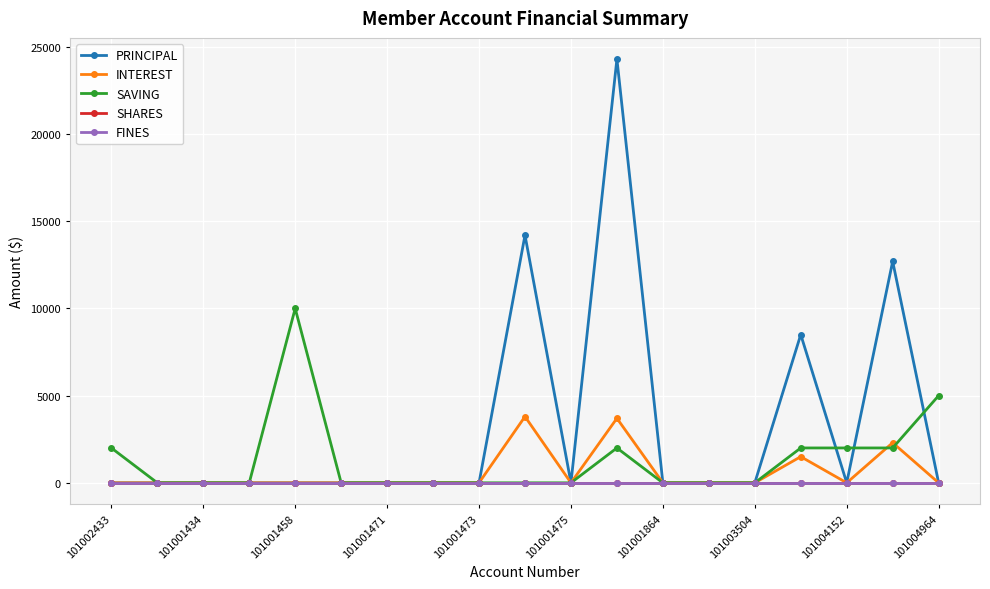

At which category is the sum across all series the highest?

11